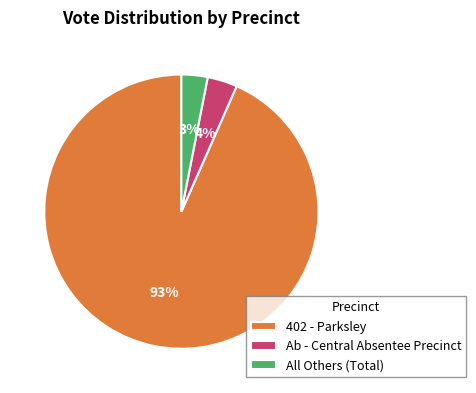

How many segments does this pie chart have?

3